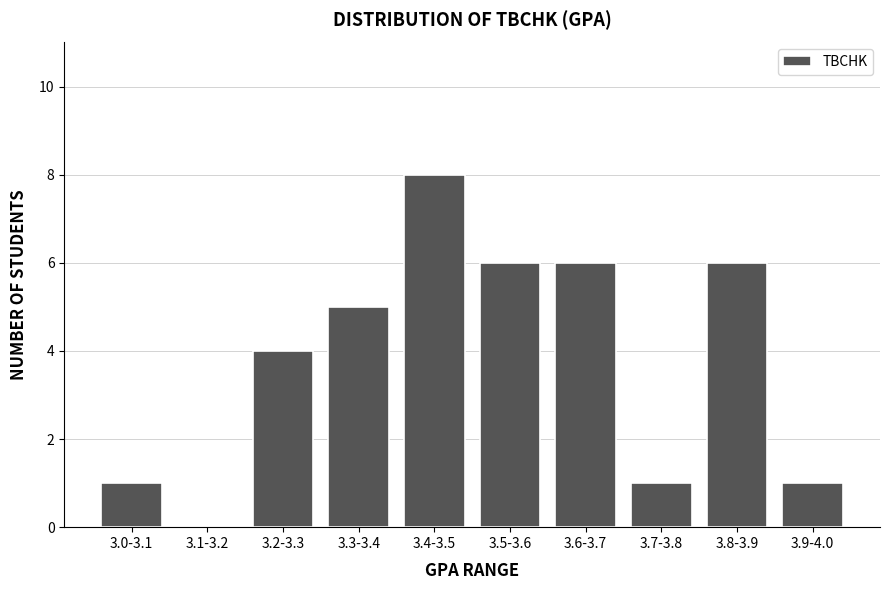

Reading left to right, extract all data points from this chart.

3.0-3.1=1	3.1-3.2=0	3.2-3.3=4	3.3-3.4=5	3.4-3.5=8	3.5-3.6=6	3.6-3.7=6	3.7-3.8=1	3.8-3.9=6	3.9-4.0=1